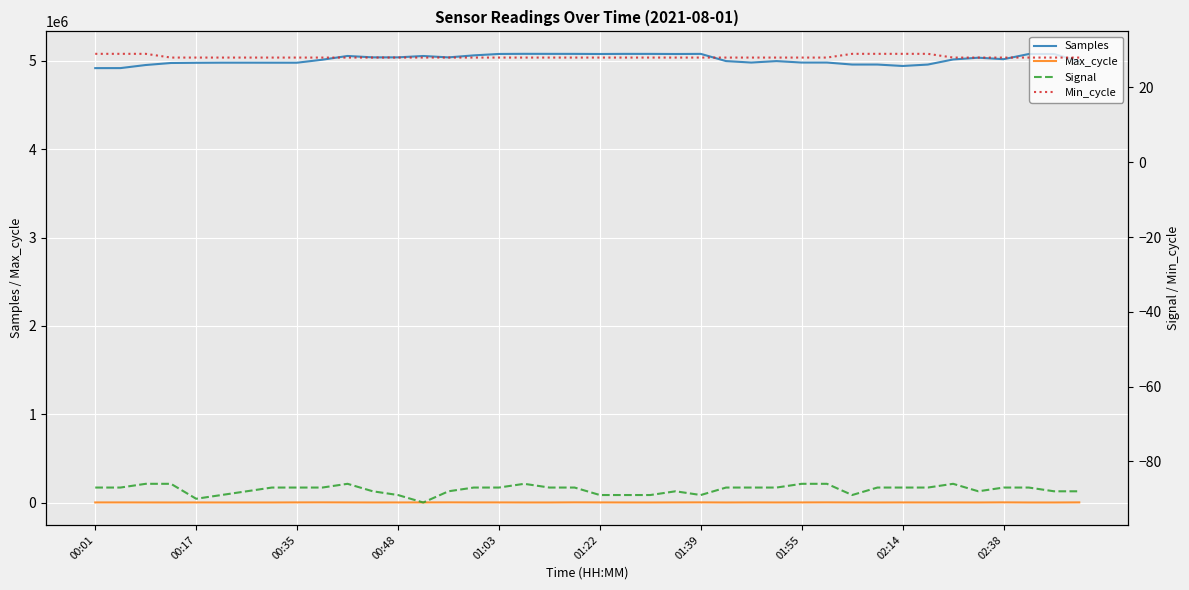

What are all the series names shown in the legend?

Samples, Max_cycle, Signal, Min_cycle